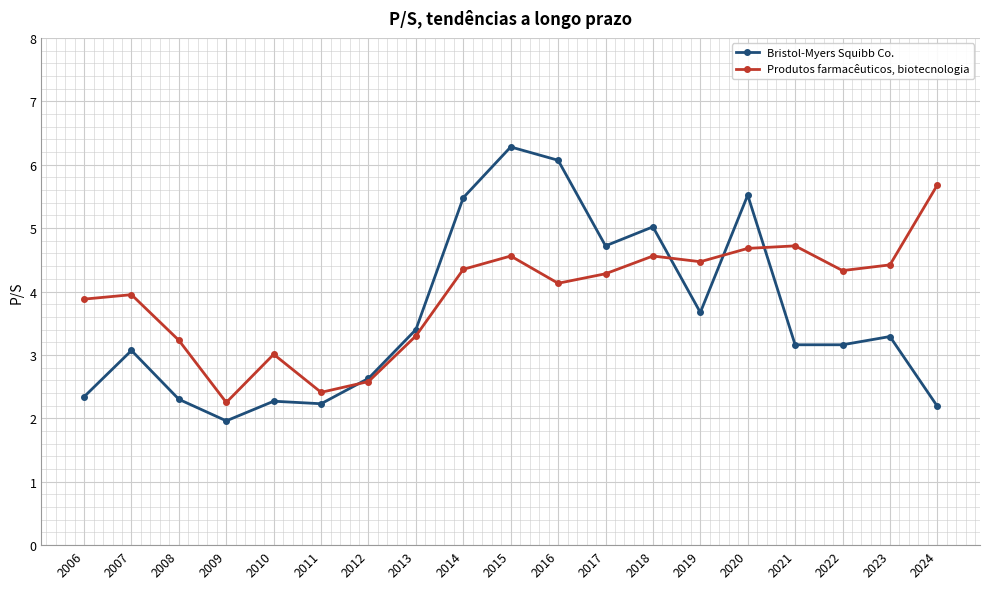

Does the chart have visible grid lines?

Yes